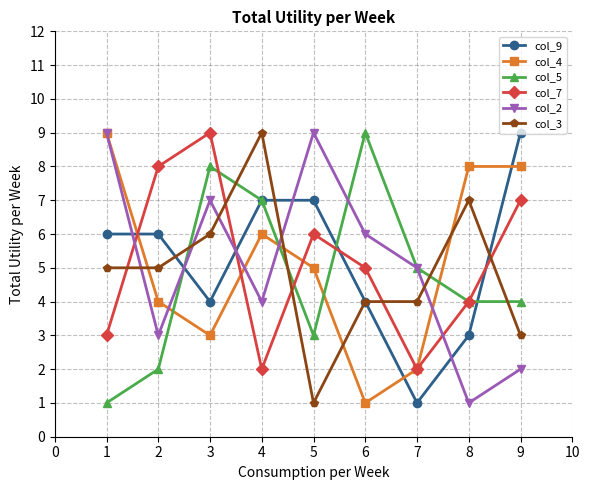

What is the greatest value displayed?

9